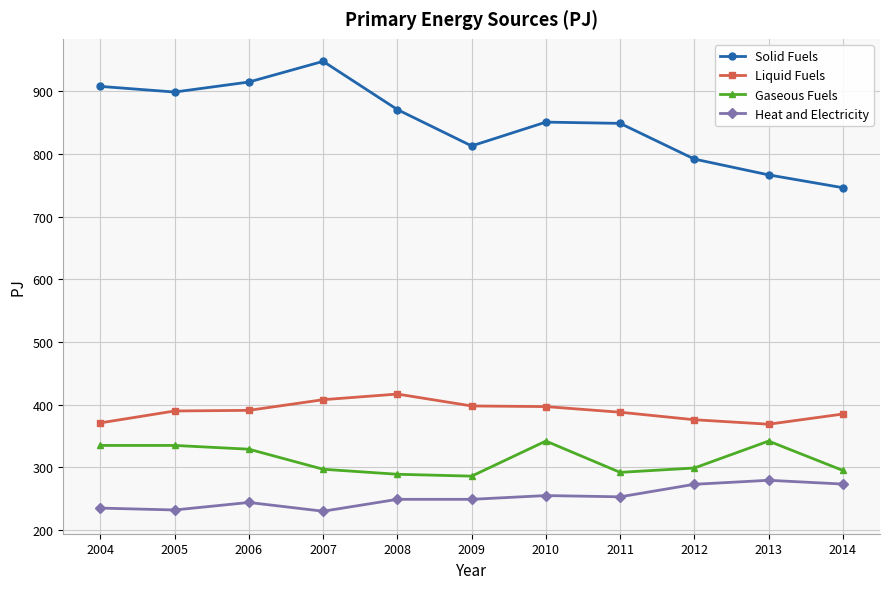

Between 2005 and 2014, which series saw the biggest shift?

Solid Fuels